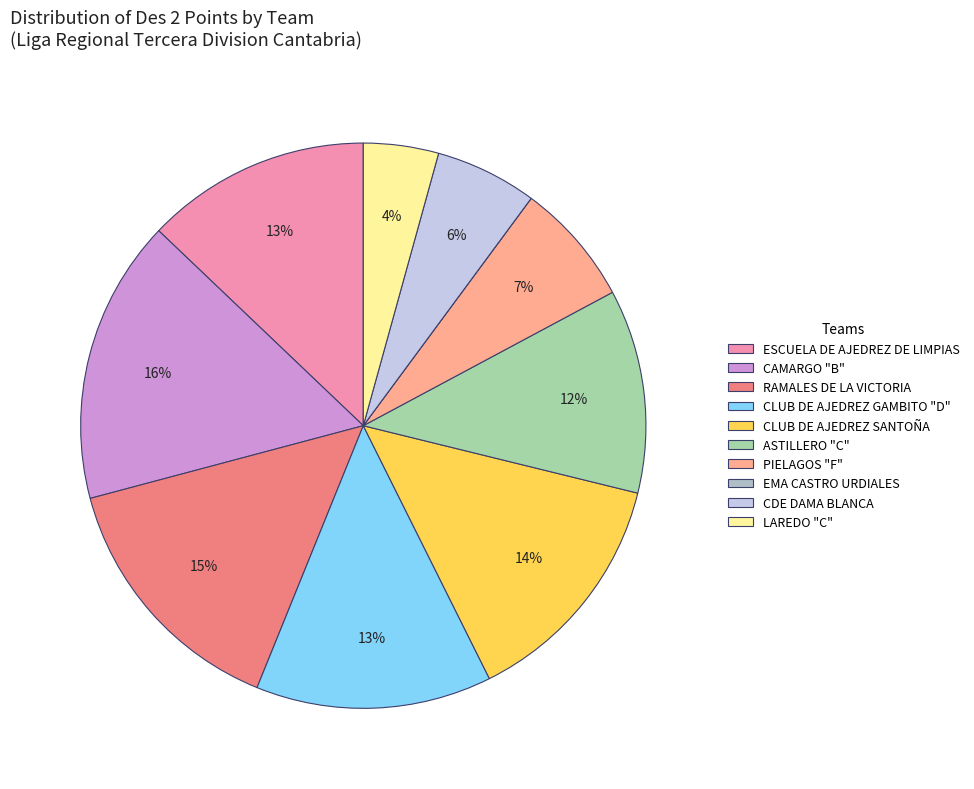

To the nearest percent, what is the average slice percentage?

10%